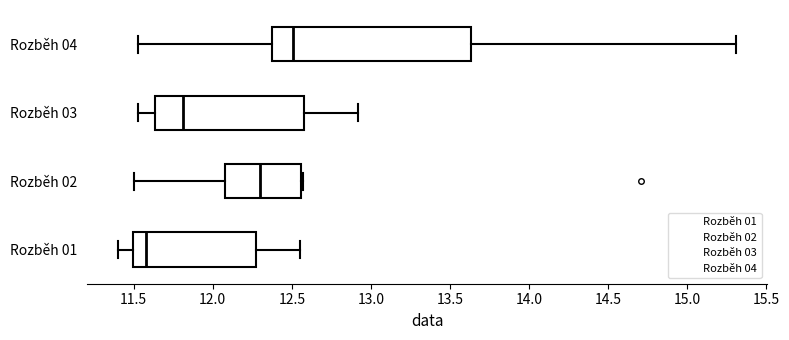

Reading bottom to top, read every box against the x-axis: the position of its median line, the range the box covers, and the ends of its whiskers. The values are not printed on the chart, so give them approximately, as read against the axis.

Rozběh 01: median 11.60, box 11.50 to 12.30, whiskers 11.40 to 12.55
Rozběh 02: median 12.30, box 12.10 to 12.55, whiskers 11.50 to 12.55 (just right of the box's right edge)
Rozběh 03: median 11.80, box 11.65 to 12.60, whiskers 11.55 to 12.90
Rozběh 04: median 12.50, box 12.40 to 13.65, whiskers 11.55 to 15.30